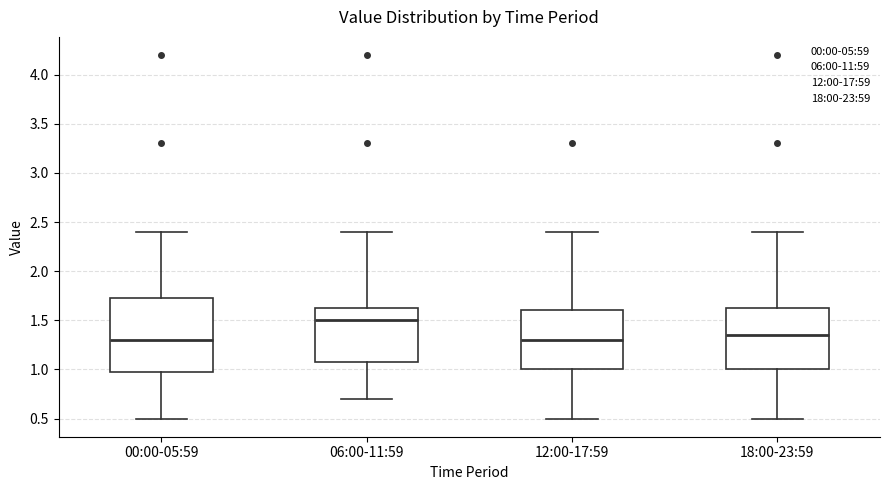

Where does the median line of the box for 06:00-11:59 sit on the y-axis? The values are not printed on the chart, so give them approximately, as read against the axis.

1.50